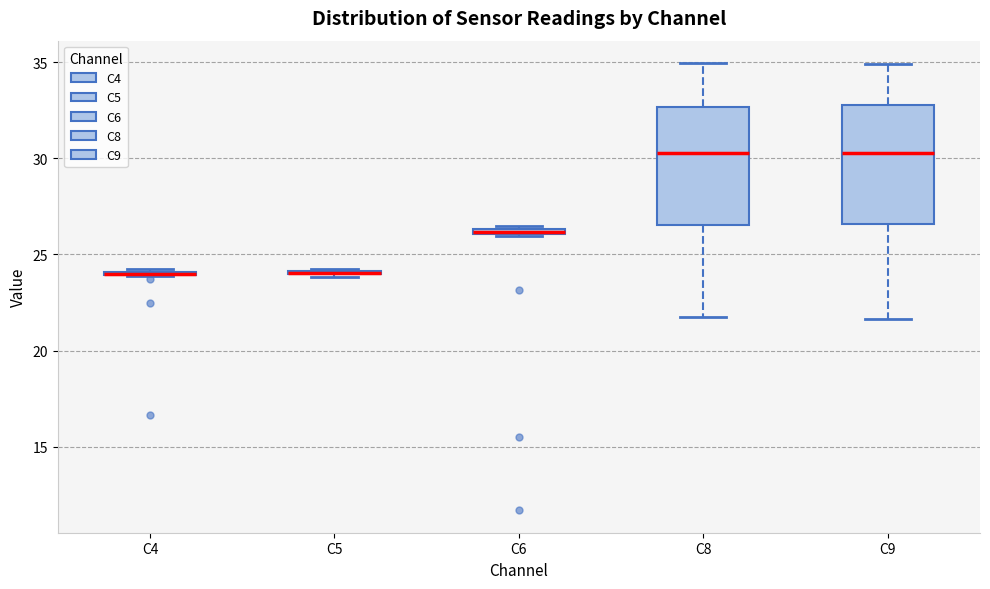

Where is the lower edge of the box for C9 on the y-axis? The values are not printed on the chart, so give them approximately, as read against the axis.

26.5